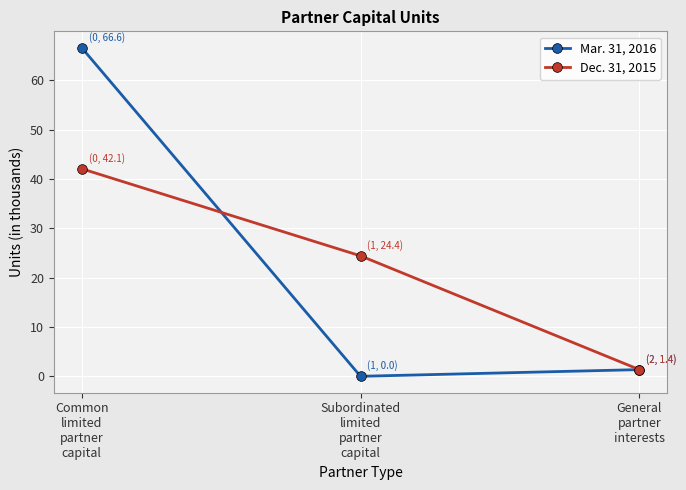

What is the value of the Dec. 31, 2015 point at the 2nd from the left?

24.4